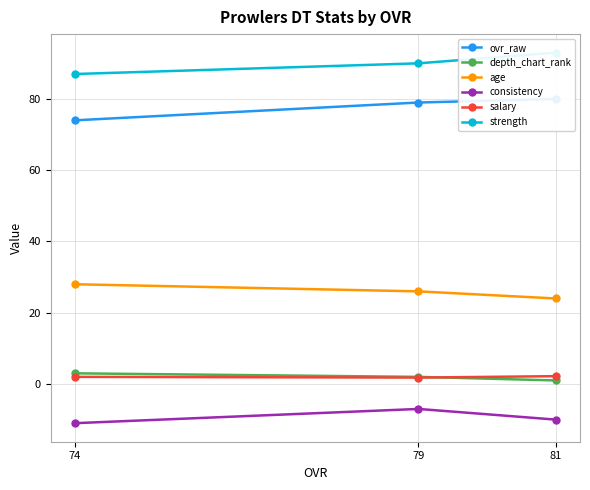

At how many categories does at least one series exceed 38?

3